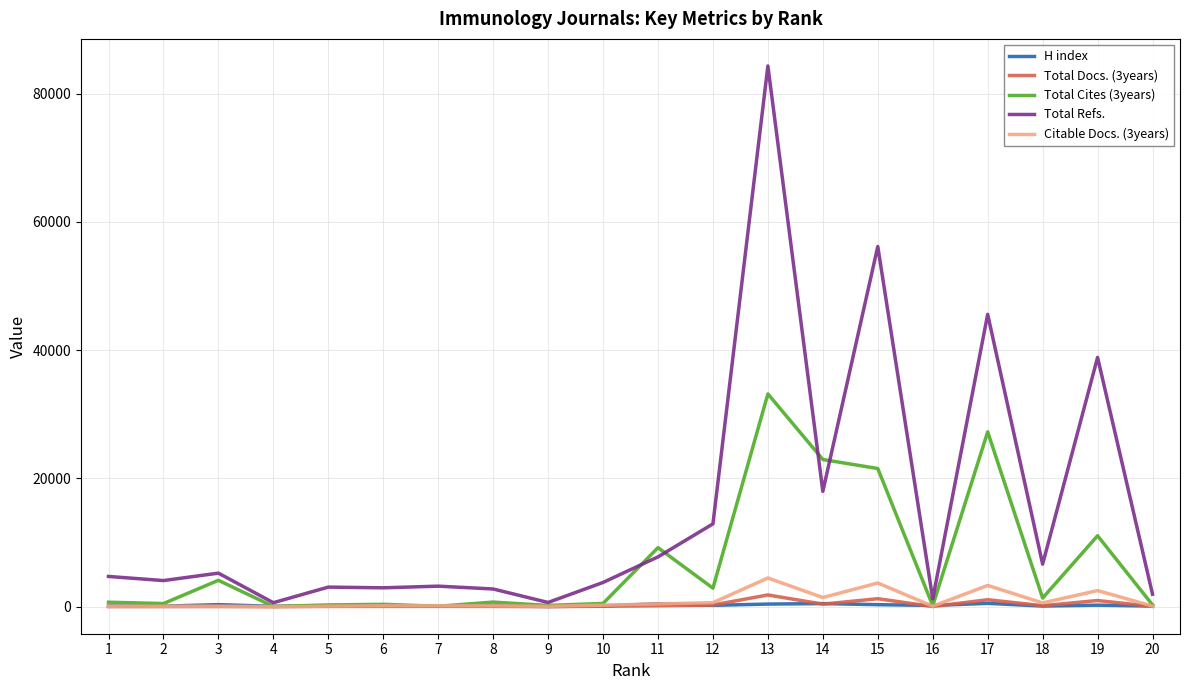

Is it true that Citable Docs. (3years) equals 3317 at 17?

True